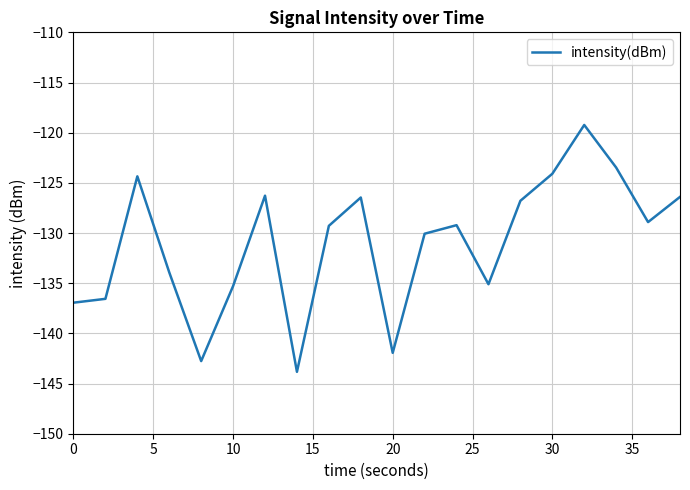

What is the smallest value displayed?

-143.8